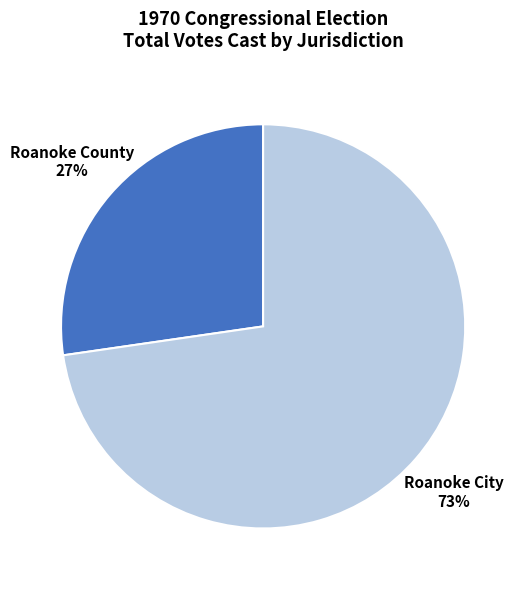

True or false: Roanoke City accounts for 73% of the total.

True